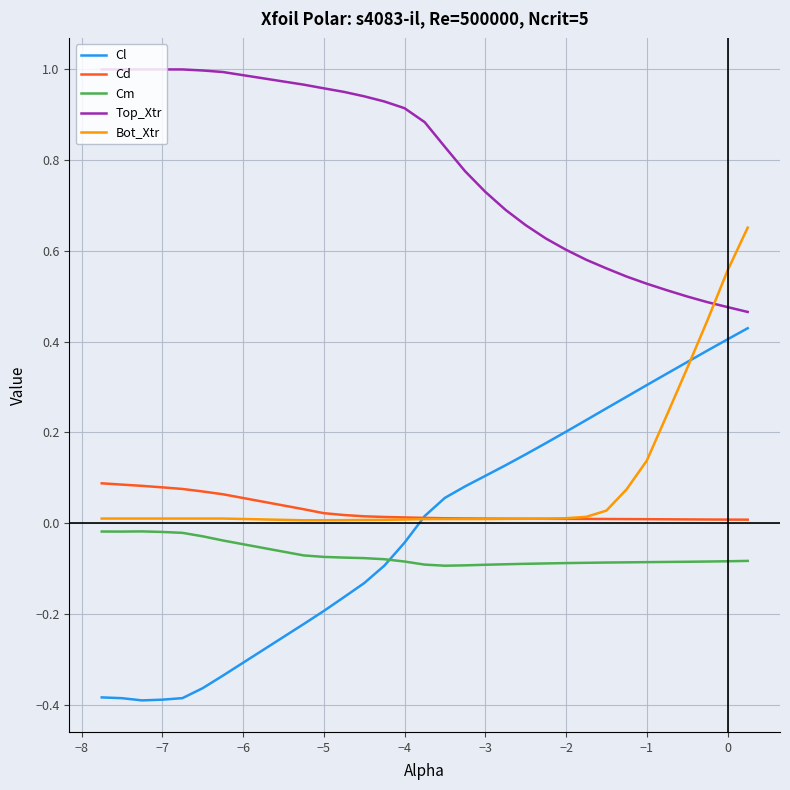

How many lines are shown in the chart?

5